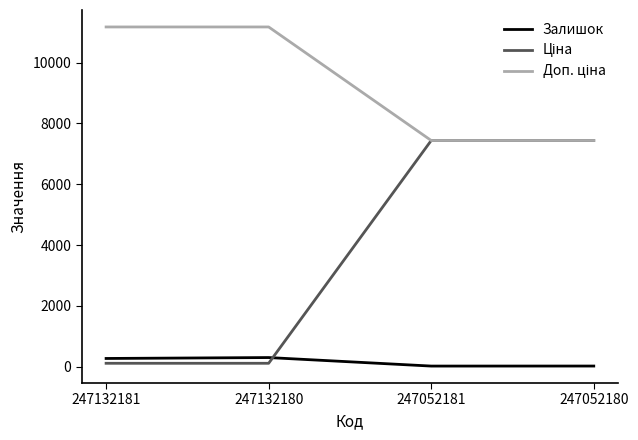

True or false: Залишок has a value of 300.0 at 247132180.

True